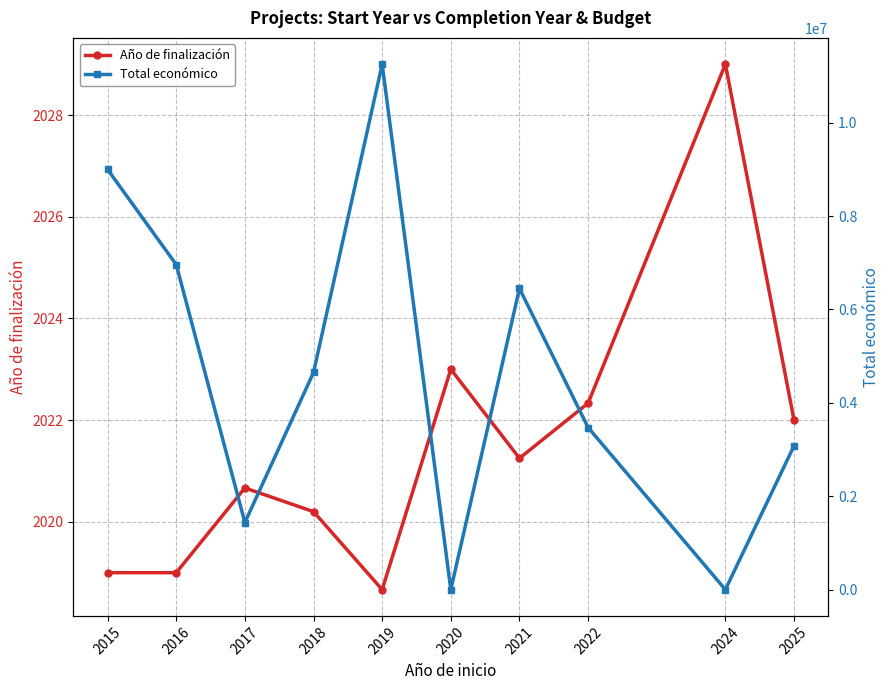

At which category does the chart reach its minimum across all series?

2020